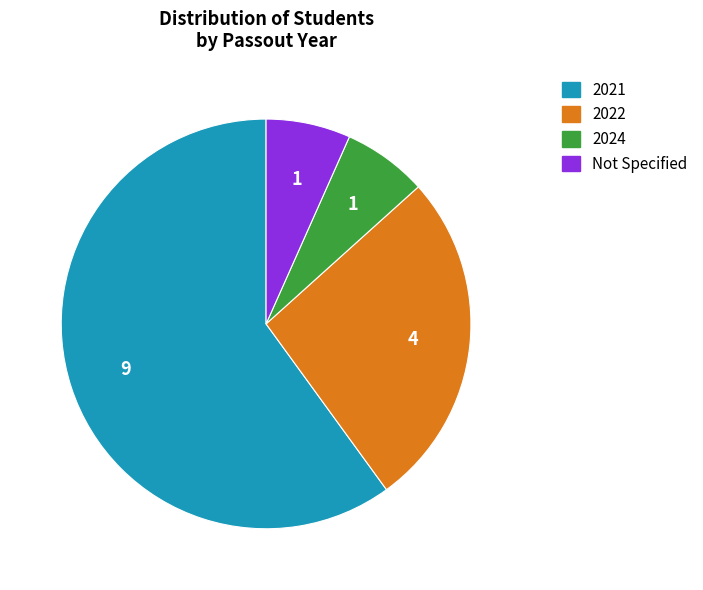

Is the sum of 2022 and 2021 greater than half?

Yes